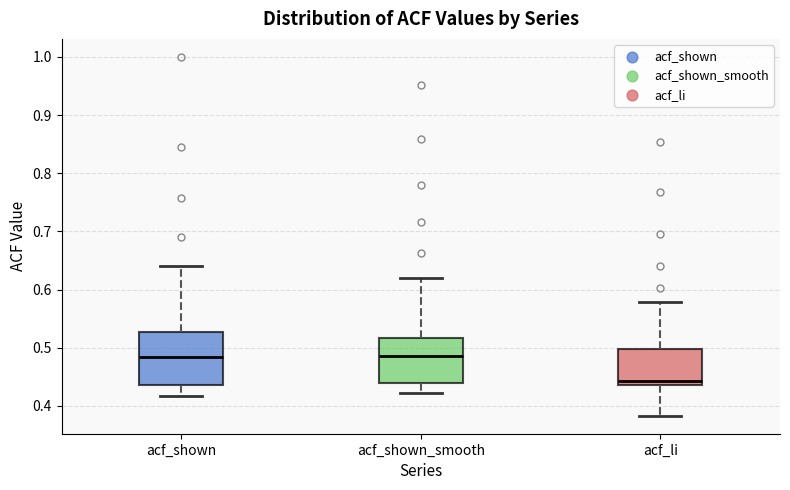

Reading left to right, transcribe this box plot: for each box, give where its median line is, the range the box spans, and where its two whiskers end, as read against the y-axis. The values are not printed on the chart, so give them approximately, as read against the axis.

acf_shown: median 0.48, box 0.44 to 0.53, whiskers 0.42 to 0.64
acf_shown_smooth: median 0.49, box 0.44 to 0.52, whiskers 0.42 to 0.62
acf_li: median 0.44 (just above the box's lower edge), box 0.44 to 0.50, whiskers 0.38 to 0.58